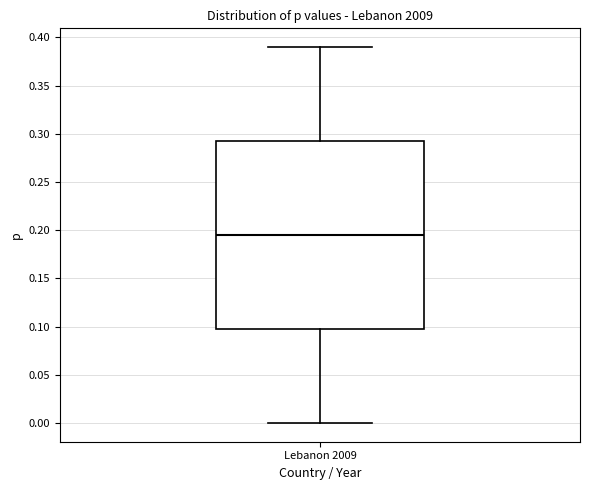

Where does the upper whisker of the box for Lebanon 2009 end on the y-axis? The values are not printed on the chart, so give them approximately, as read against the axis.

0.390